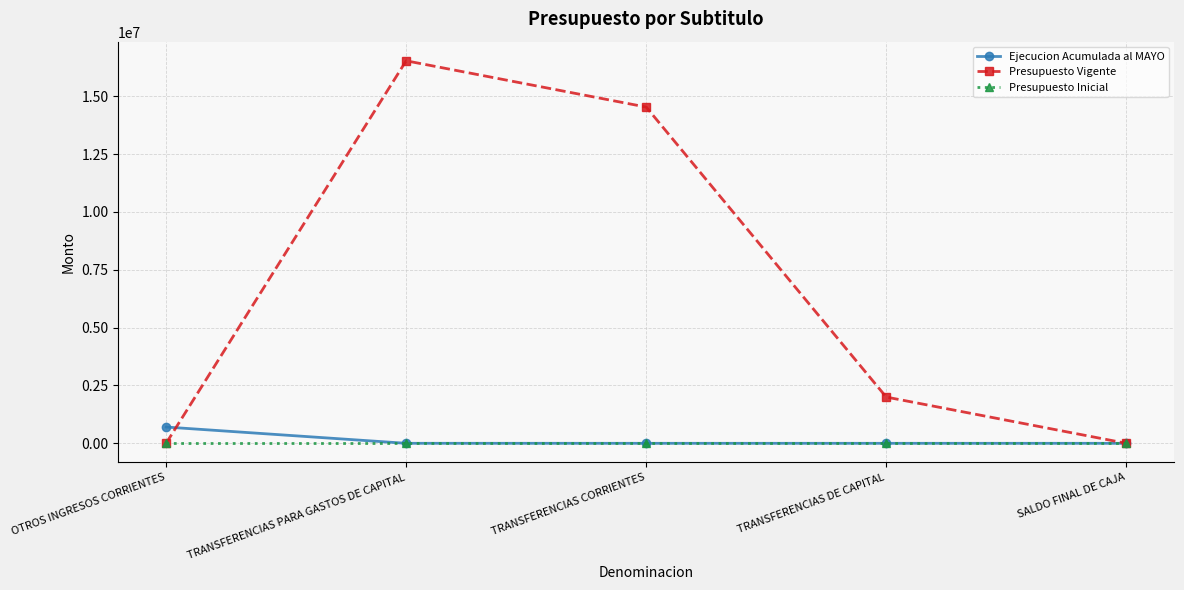

Which series has the largest range (max minus min)?

Presupuesto Vigente